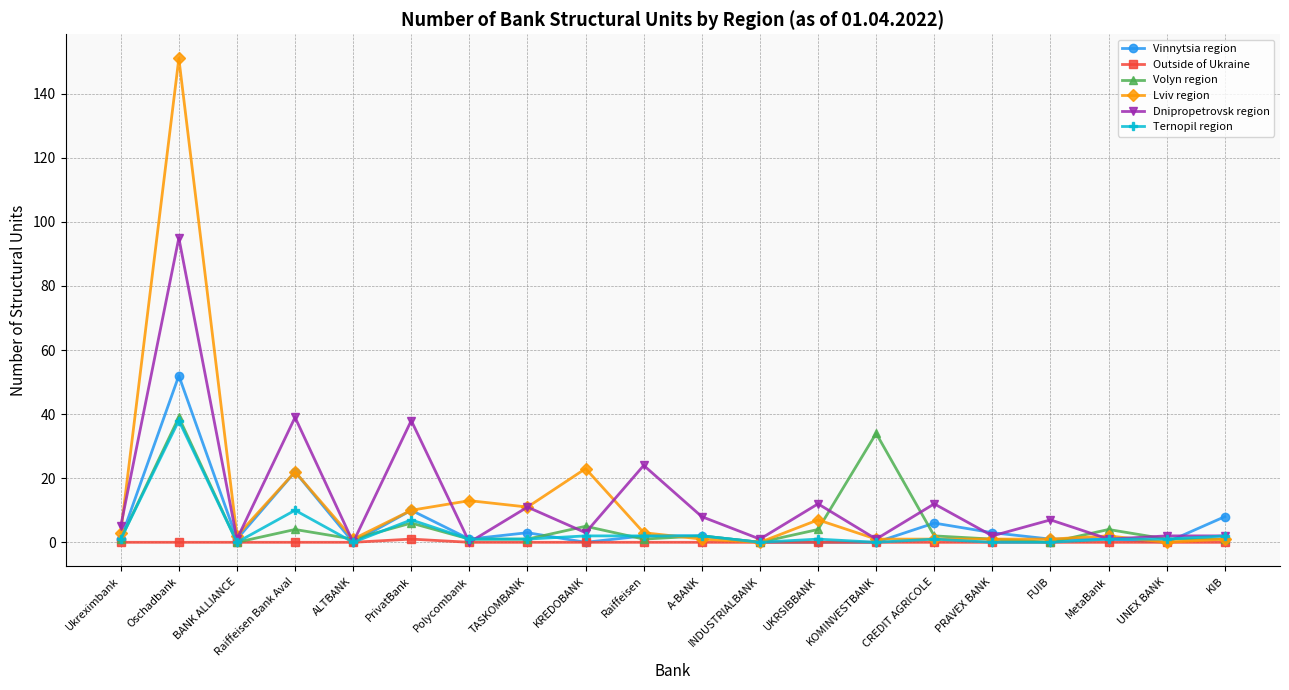

What is the difference between the second highest and minimum values in the Ternopil region series?

10